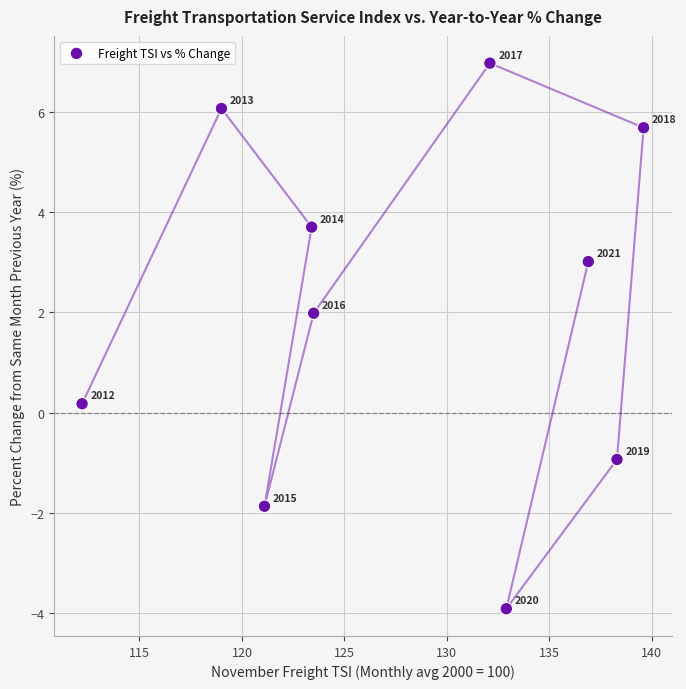

What is the range of X values (max minus min)?

27.4